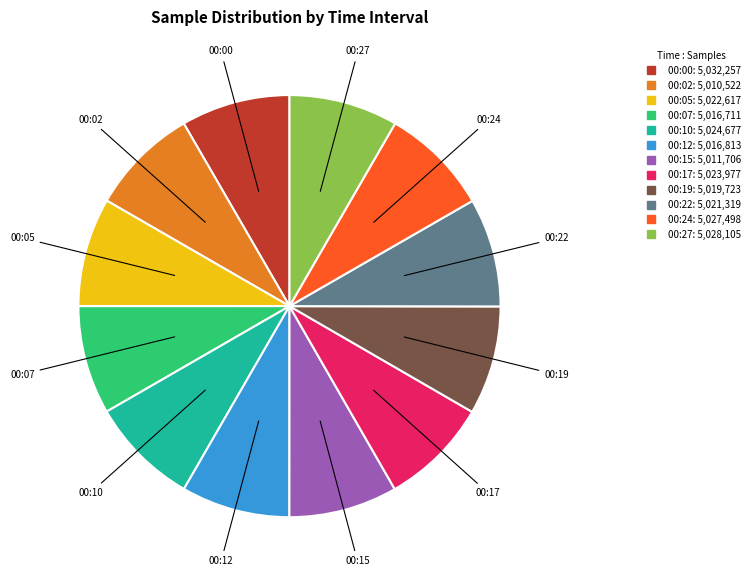

Approximately how many times larger is the value at 00:05 compared to 00:15?

1.0